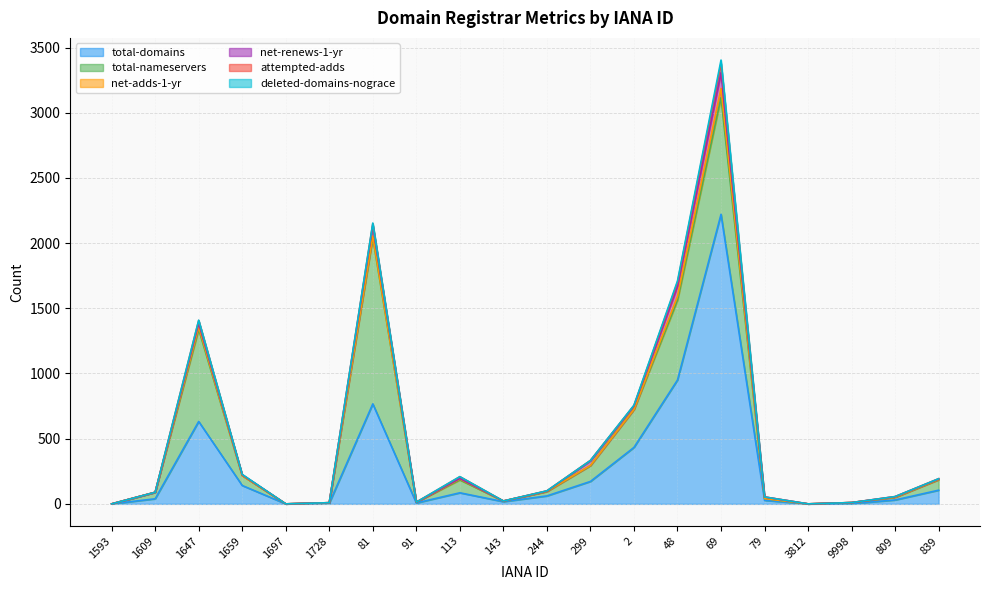

How many interior local peaks does the attempted-adds series have?

4